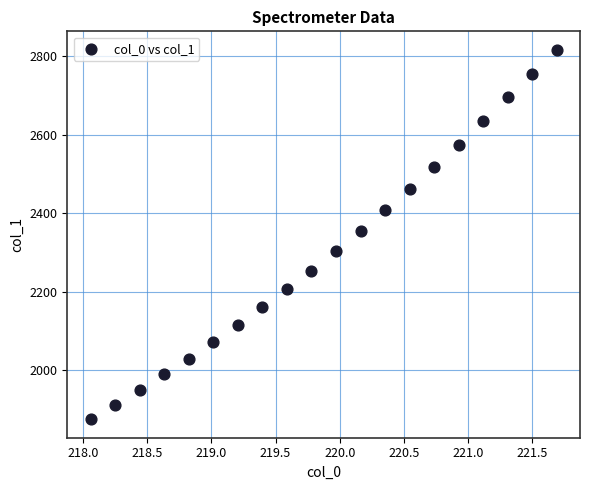

What is the range of X values (max minus min)?

3.6